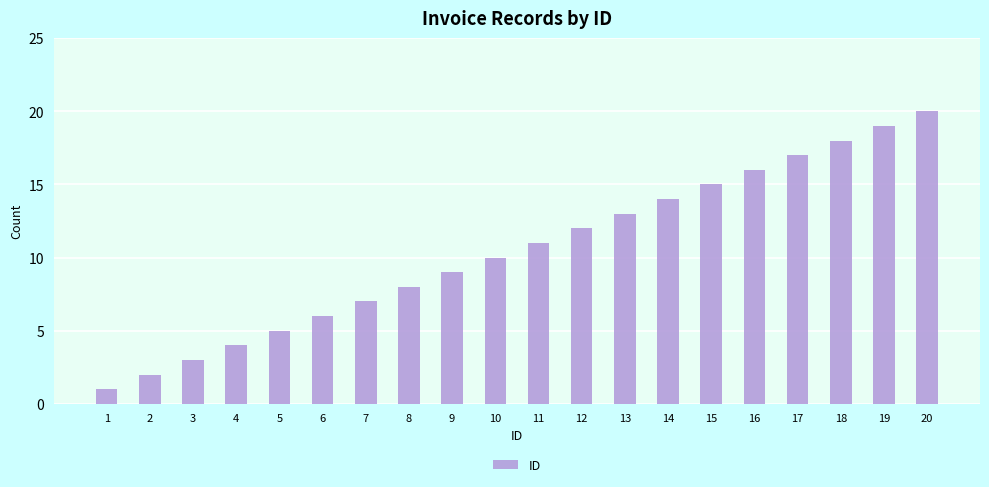

How many data points does each series have?

20